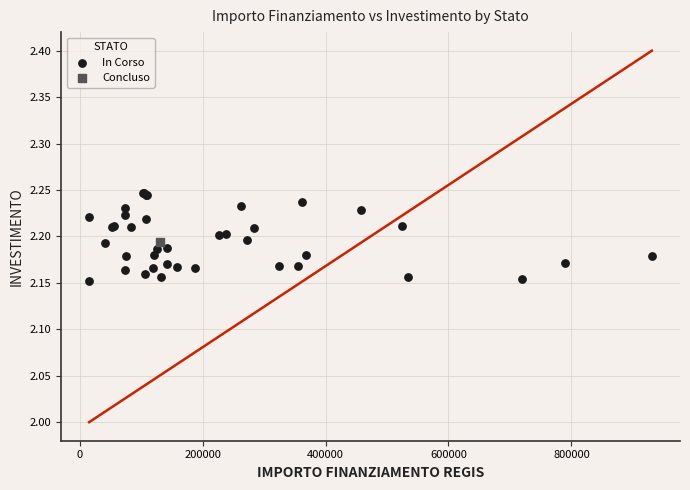

What are all the series names shown in the legend?

In Corso, Concluso